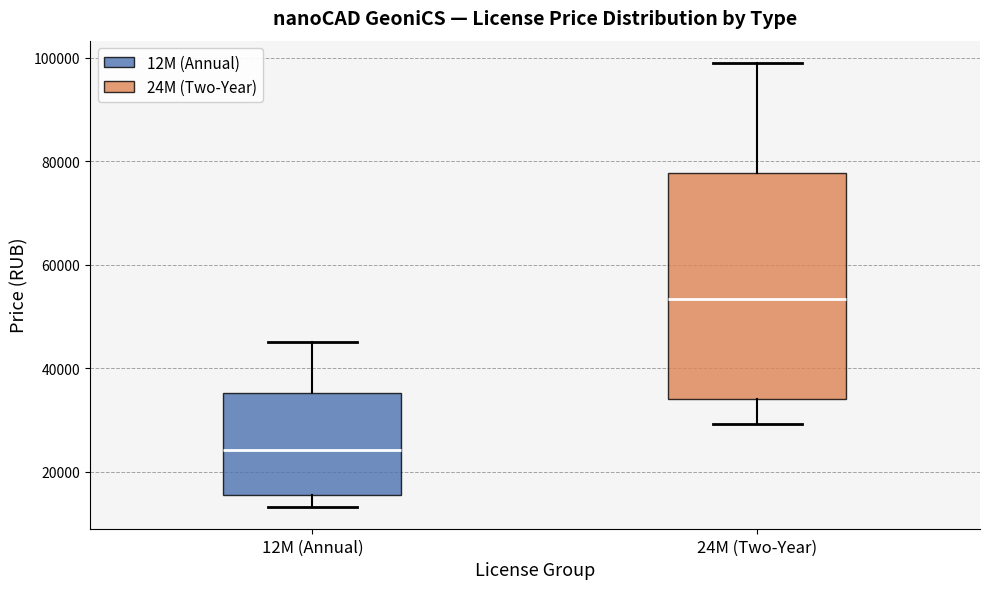

Where does the lower whisker of the box for 12M (Annual) end on the y-axis? The values are not printed on the chart, so give them approximately, as read against the axis.

14000